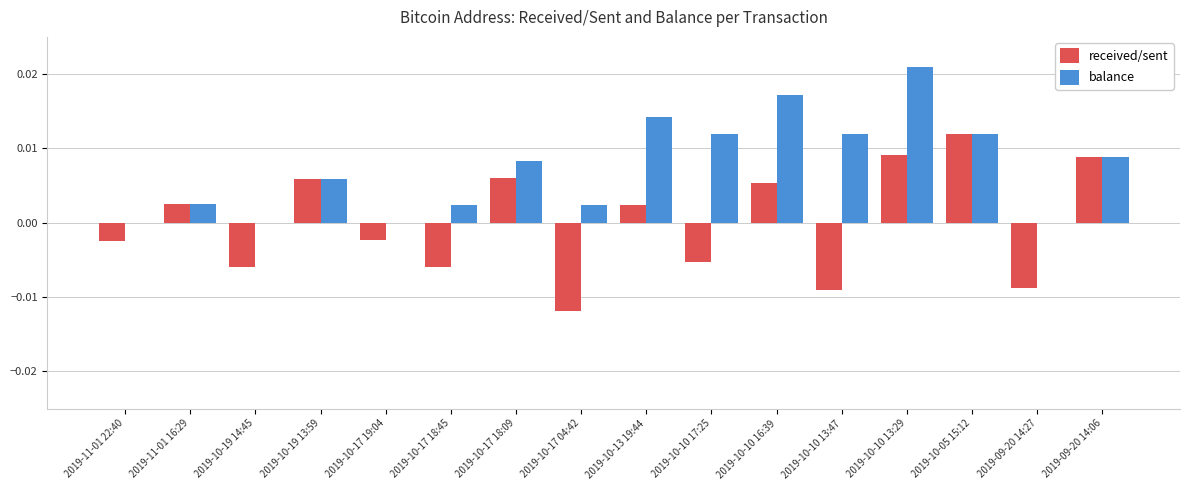

Between 2019-10-10 17:25 and 2019-10-10 13:29, which series saw the biggest shift?

received/sent